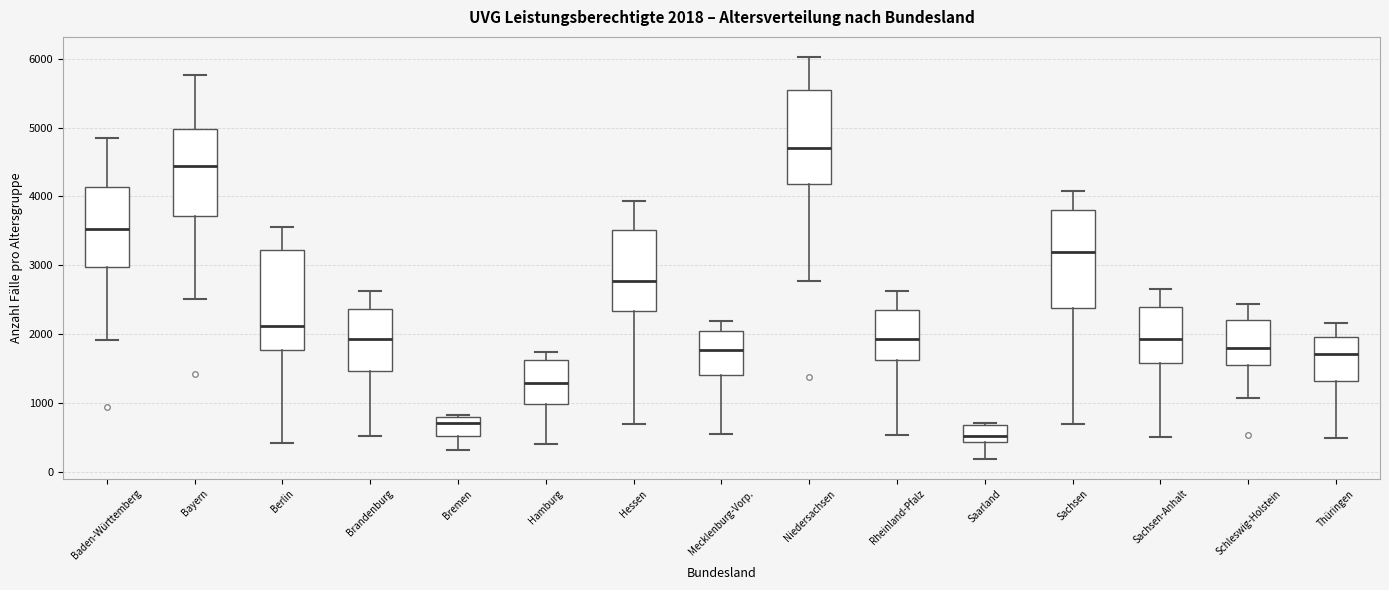

Which box has the lowest median line?

Saarland